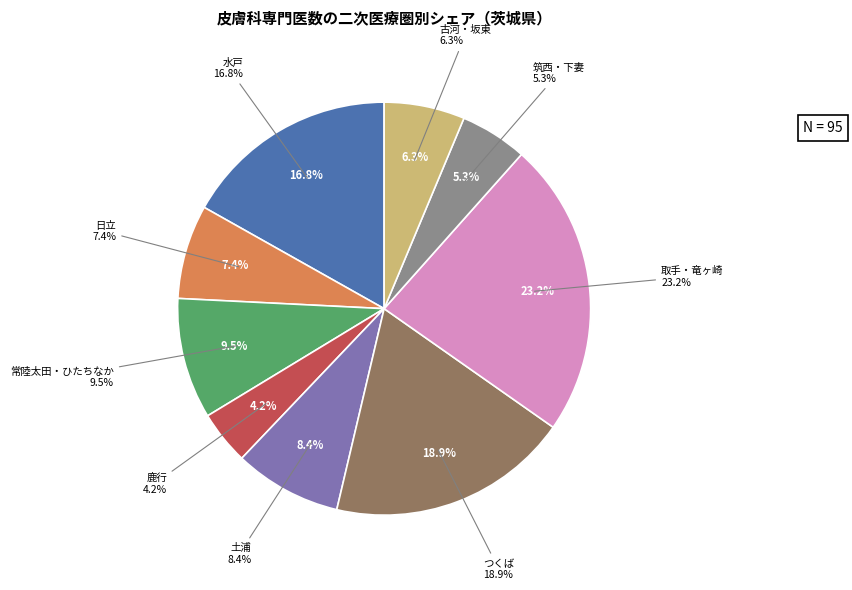

Is there a majority slice in this chart?

No